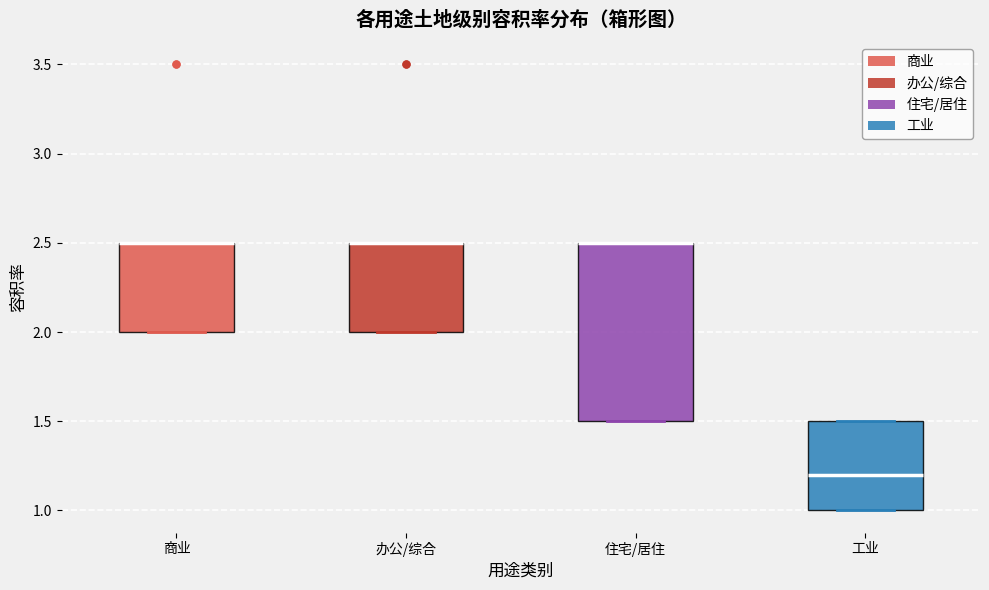

Reading left to right, read every box against the y-axis: the position of its median line, the range the box covers, and the ends of its whiskers. The values are not printed on the chart, so give them approximately, as read against the axis.

商业: median 2.5 (drawn on the box's upper edge), box 2.0 to 2.5, whiskers 2.0 to 2.5
办公/综合: median 2.5 (drawn on the box's upper edge), box 2.0 to 2.5, whiskers 2.0 to 2.5
住宅/居住: median 2.5 (drawn on the box's upper edge), box 1.5 to 2.5, whiskers 1.5 to 2.5
工业: median 1.2, box 1.0 to 1.5, whiskers 1.0 to 1.5